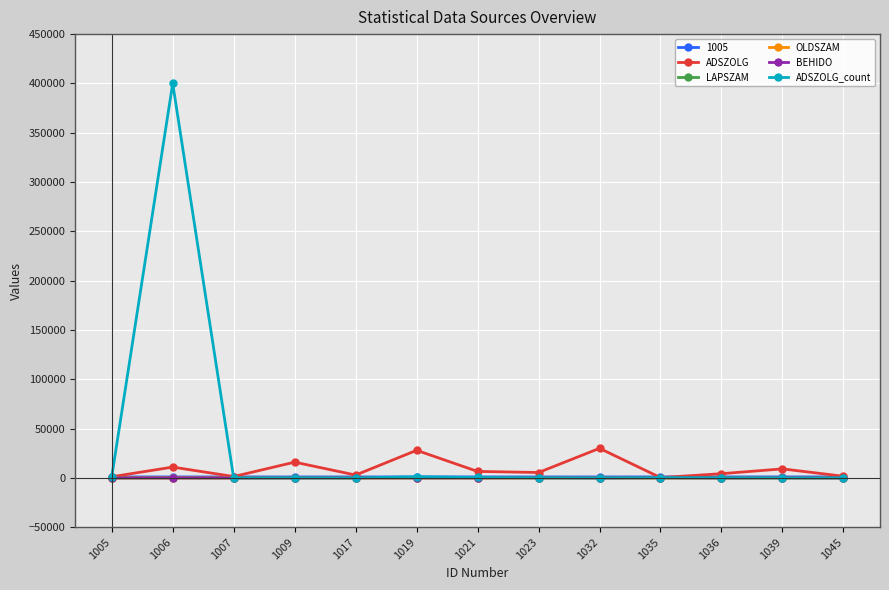

True or false: BEHIDO has a value of 8 at 1005.

True